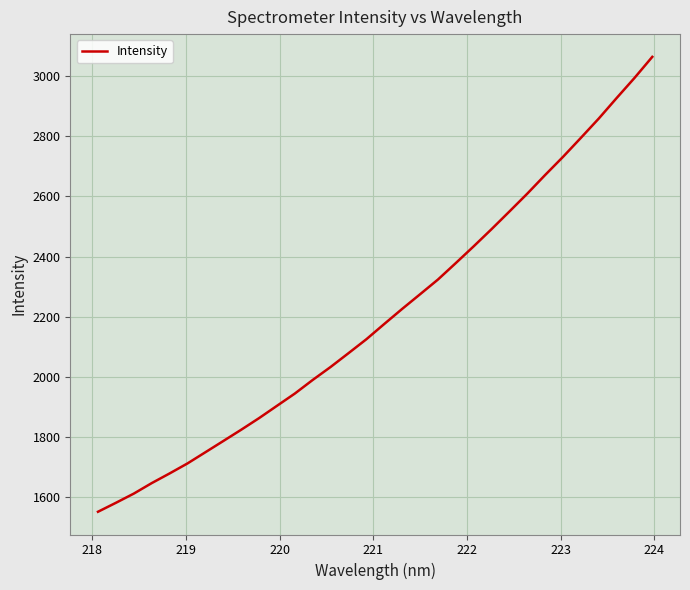

What is the difference between the maximum and minimum values?

1512.4